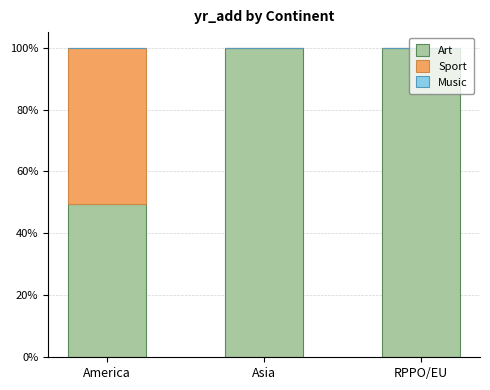

What is the sum of the Art values at RPPO/EU and America?

149.6